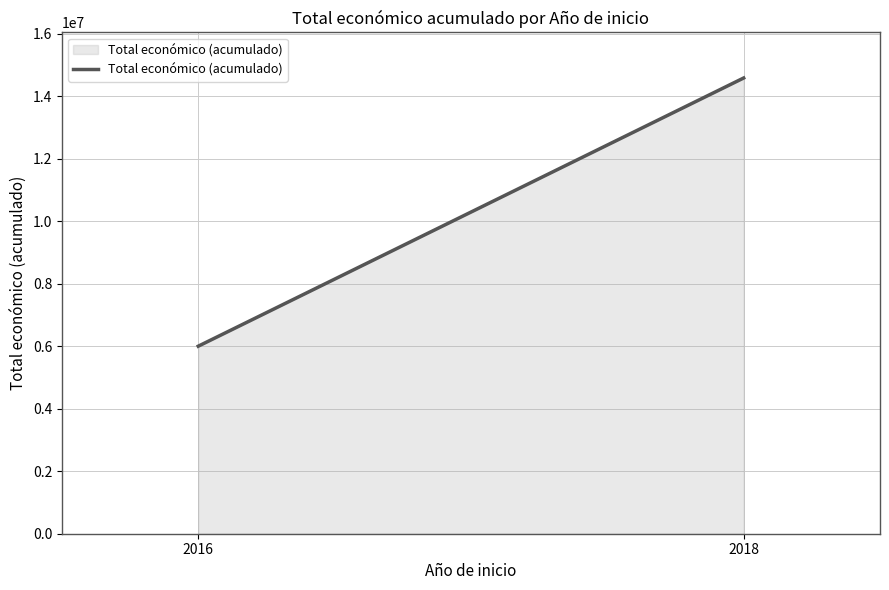

What is the ratio of the value at 2016 to the value at 2018?

0.4